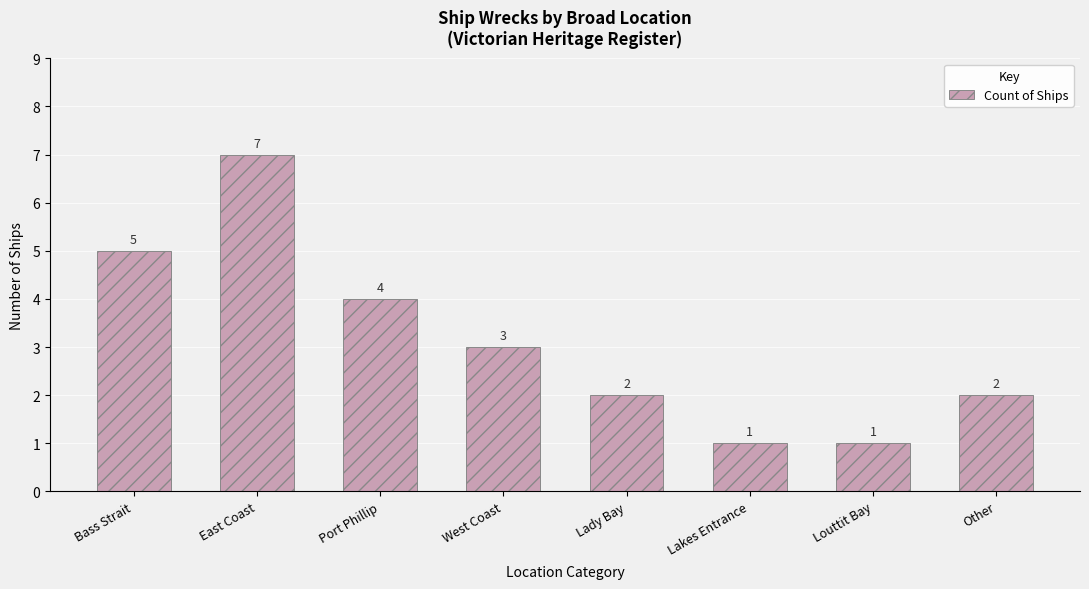

True or false: the data shows 2 at Lady Bay.

True